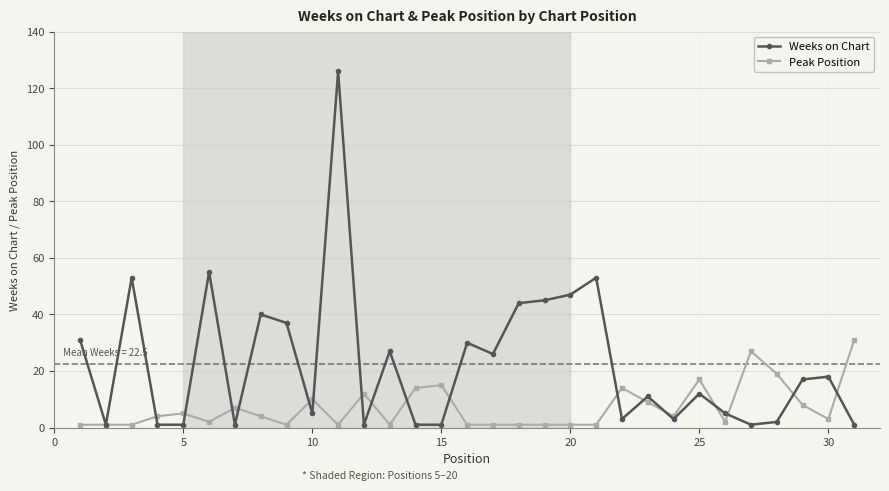

What is the greatest value displayed?

126